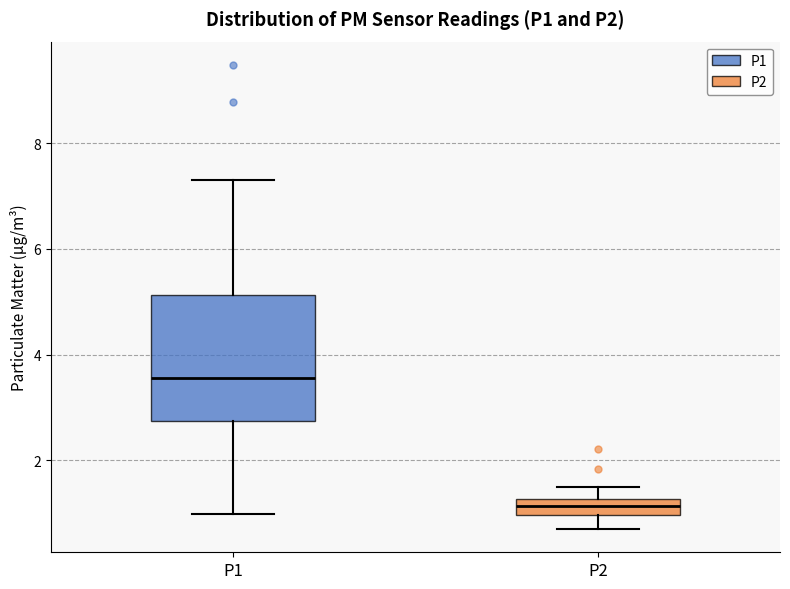

Reading left to right, read every box against the y-axis: the position of its median line, the range the box covers, and the ends of its whiskers. The values are not printed on the chart, so give them approximately, as read against the axis.

P1: median 3.6, box 2.8 to 5.2, whiskers 1.0 to 7.4
P2: median 1.2 (inside the box), box 1.0 to 1.2, whiskers 0.8 to 1.6